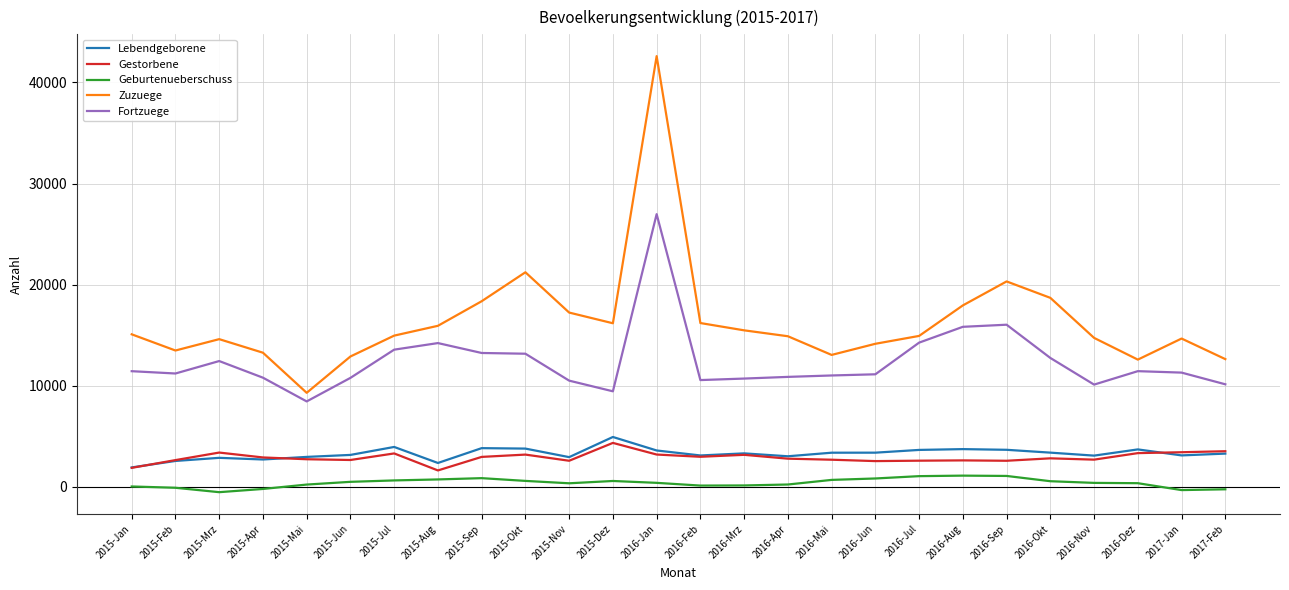

What is the minimum value for Gestorbene?

1628